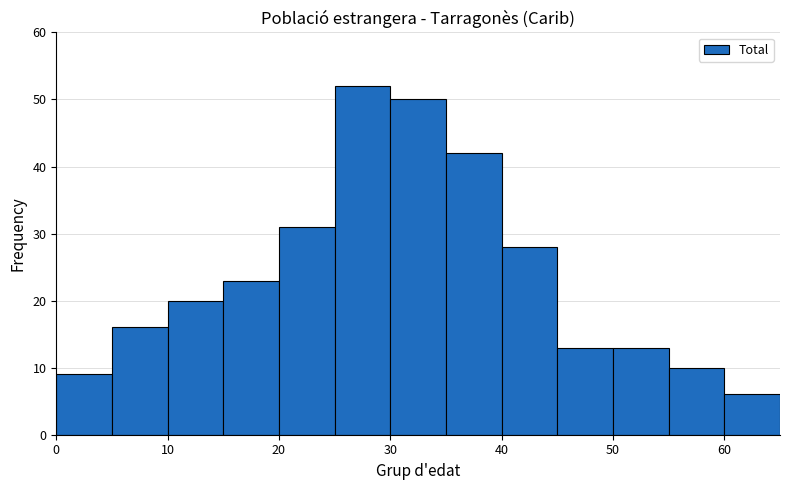

Which range on the x-axis has the tallest bar?

25 to 30